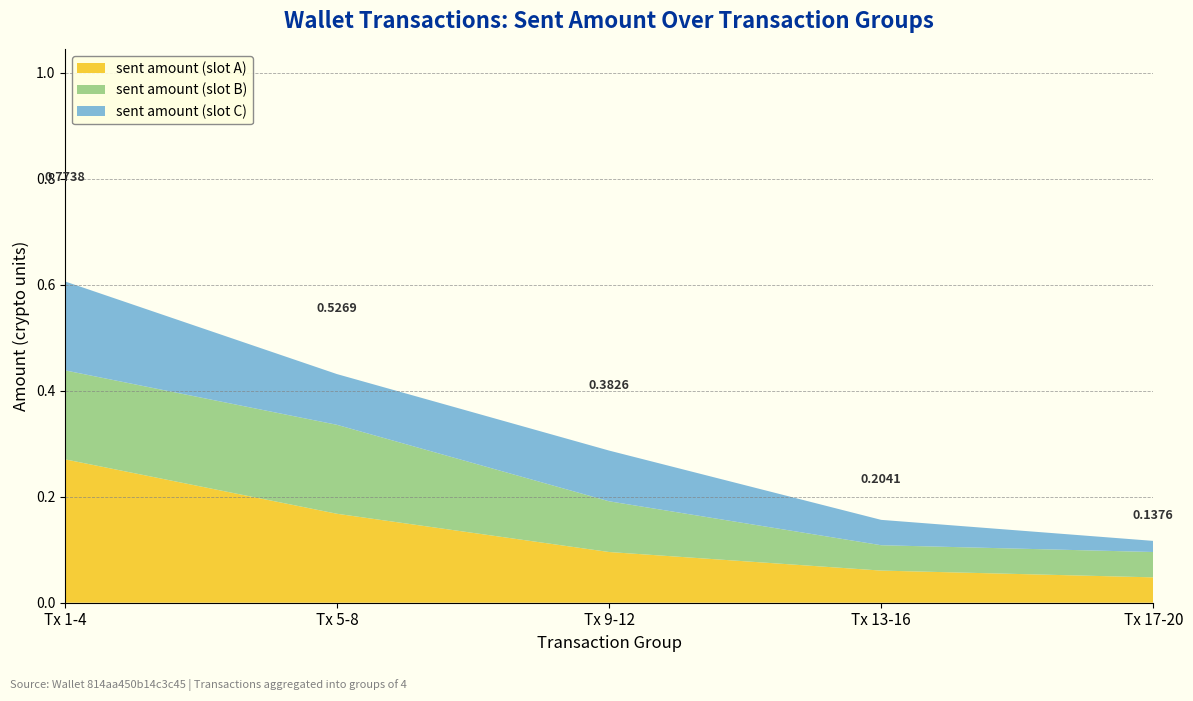

At which category is the sum across all series the highest?

Tx 1-4